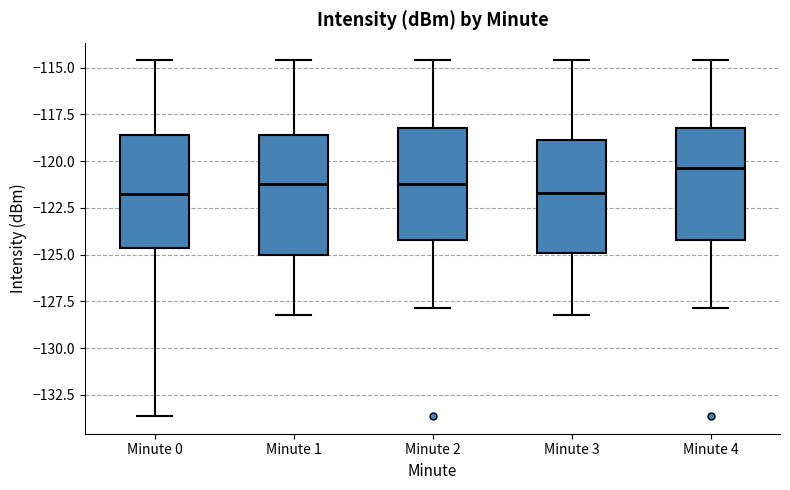

Which box's median line is the highest?

Minute 4